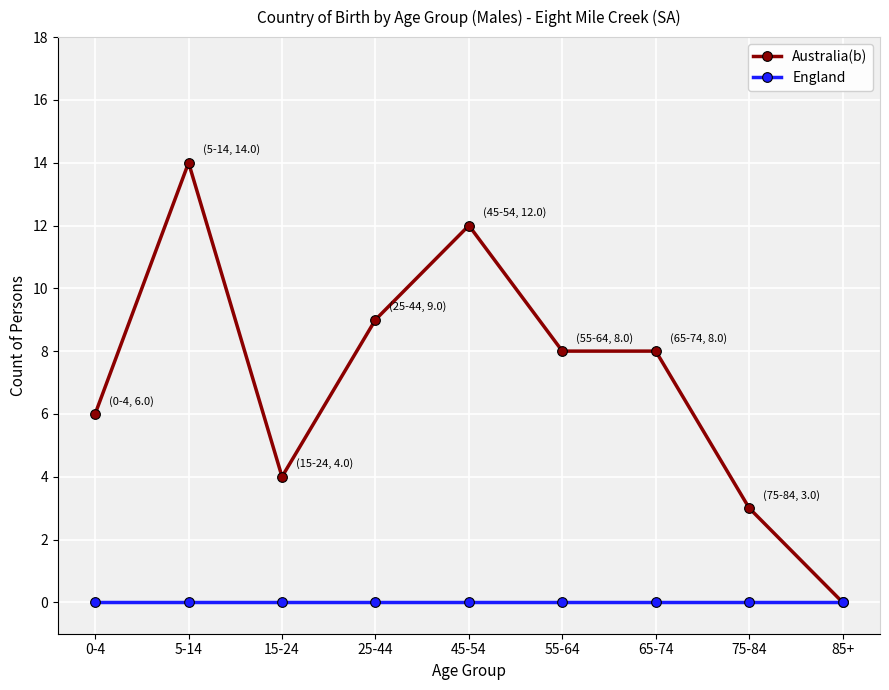

At which category is the sum across all series the highest?

5-14